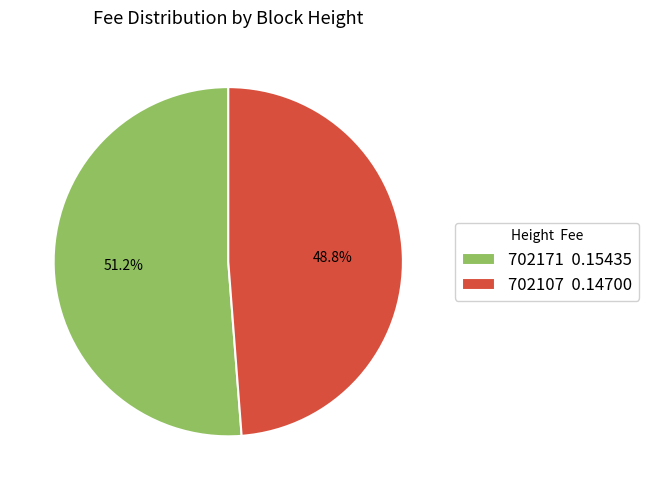

What is the largest slice in the pie chart?

702171